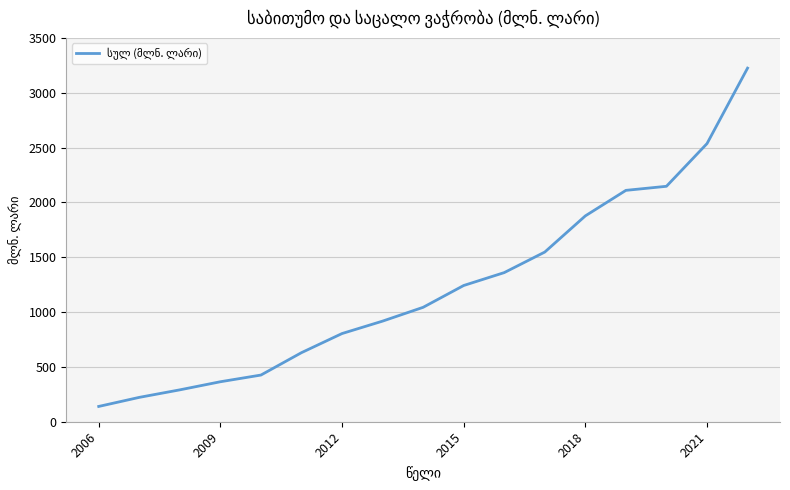

What is the difference between the maximum and minimum values?

3084.9